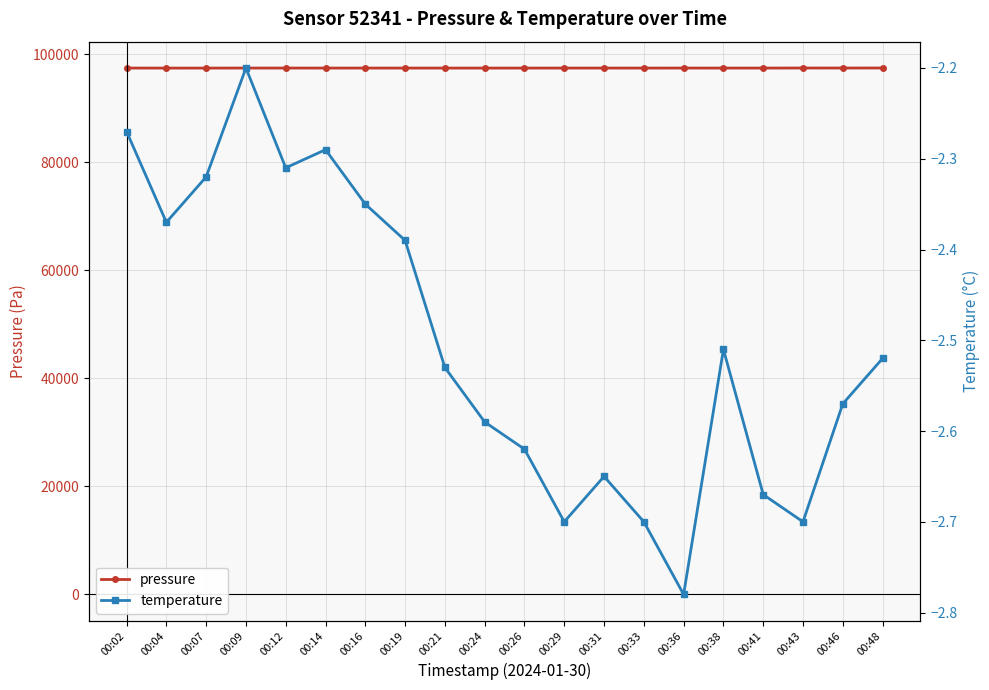

True or false: pressure and temperature intersect in this chart.

False